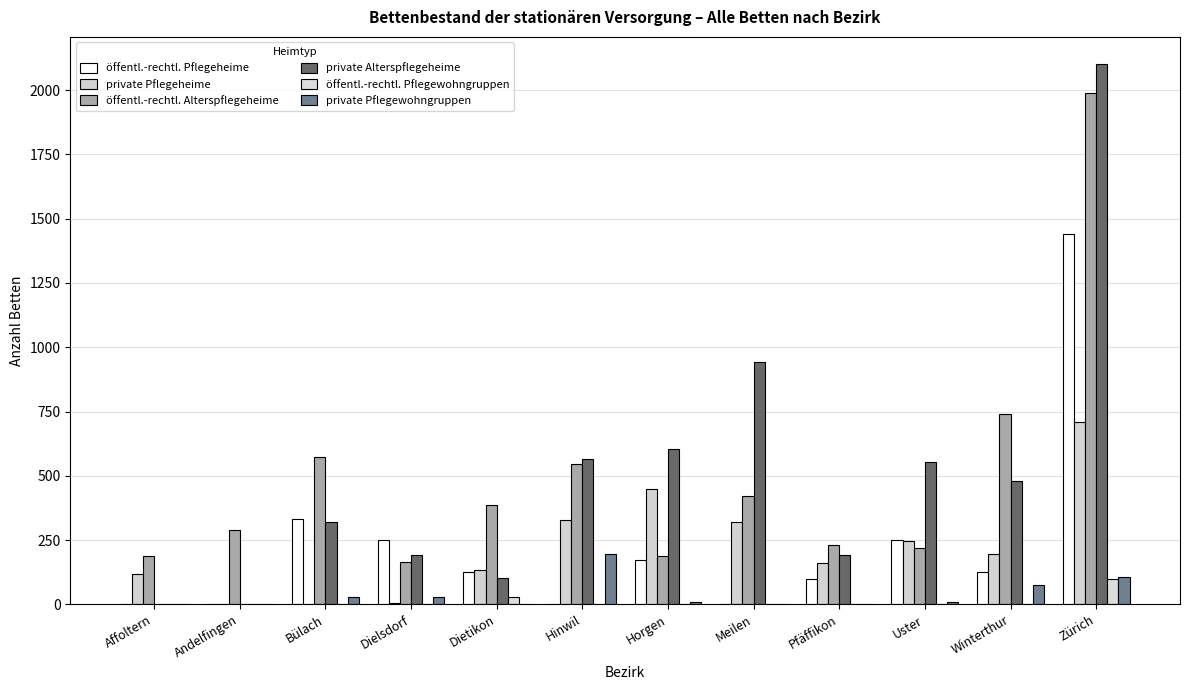

Which series has the largest range (max minus min)?

private Alterspflegeheime